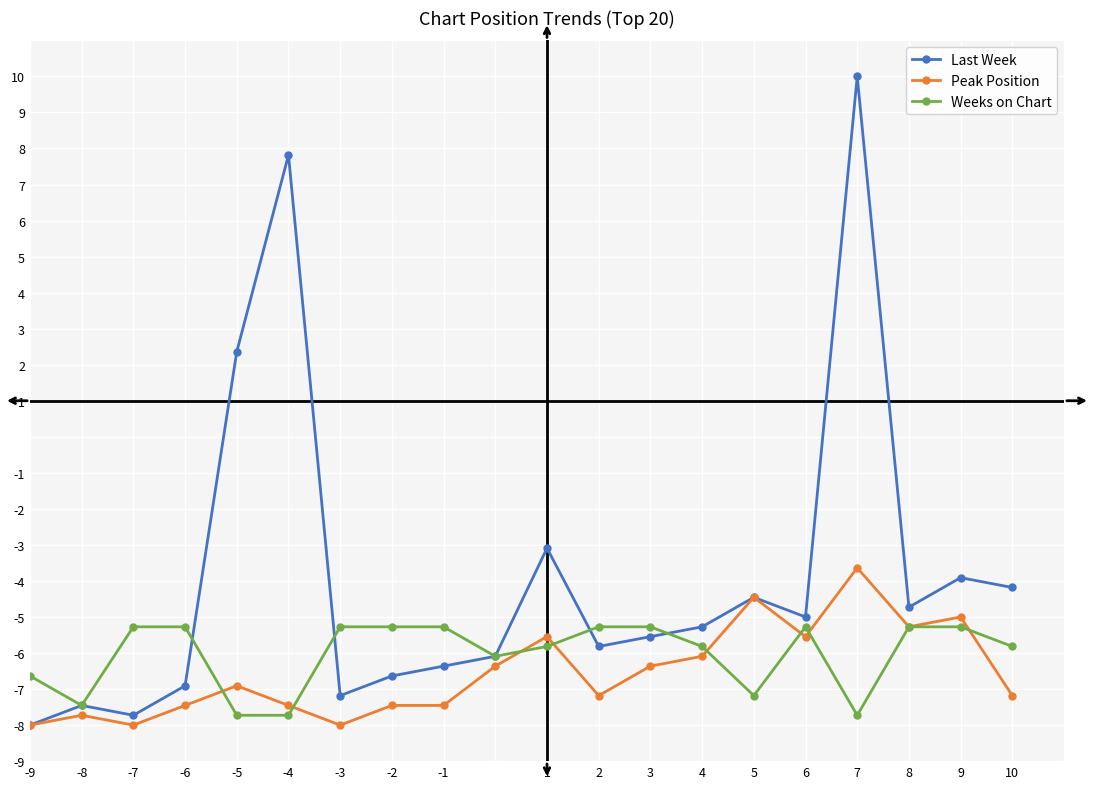

Does the chart have visible grid lines?

Yes